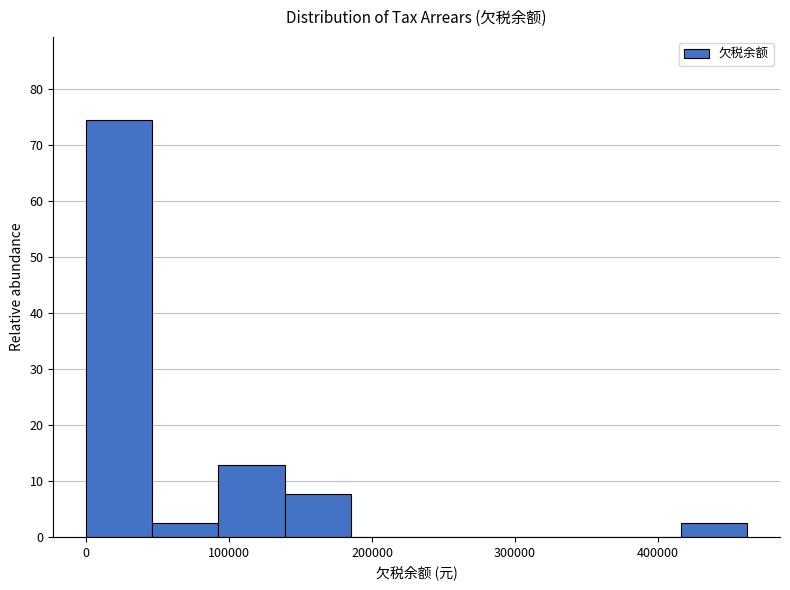

Reading left to right, list every bar in this chart as the range it spans on the x-axis followed by its height. Neither the bar edges nor the heights are printed on the chart, so give them approximately, as read against the axes.

0 to 50000: 74
50000 to 90000: 3
90000 to 140000: 13
140000 to 180000: 8
180000 to 230000: 0
230000 to 280000: 0
280000 to 320000: 0
320000 to 370000: 0
370000 to 420000: 0
420000 to 460000: 3